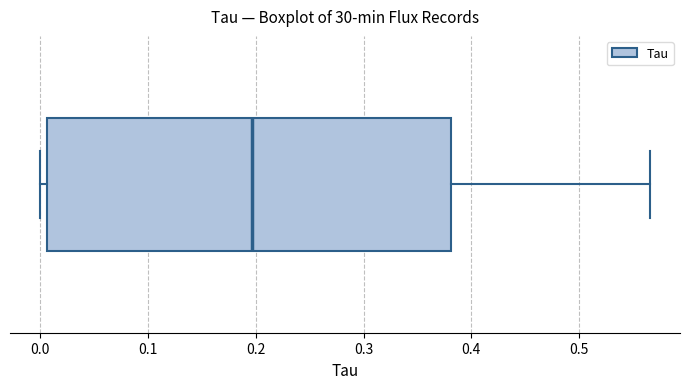

Transcribe this box plot: give where the median line is, the range the box spans, and where the two whiskers end, as read against the x-axis. The values are not printed on the chart, so give them approximately, as read against the axis.

median 0.20, box 0.01 to 0.38, whiskers 0.00 to 0.57